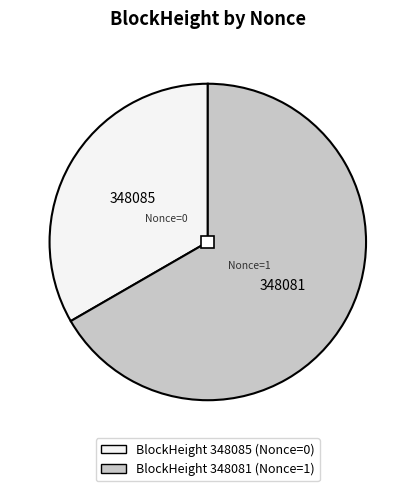

What is the majority slice?

348081